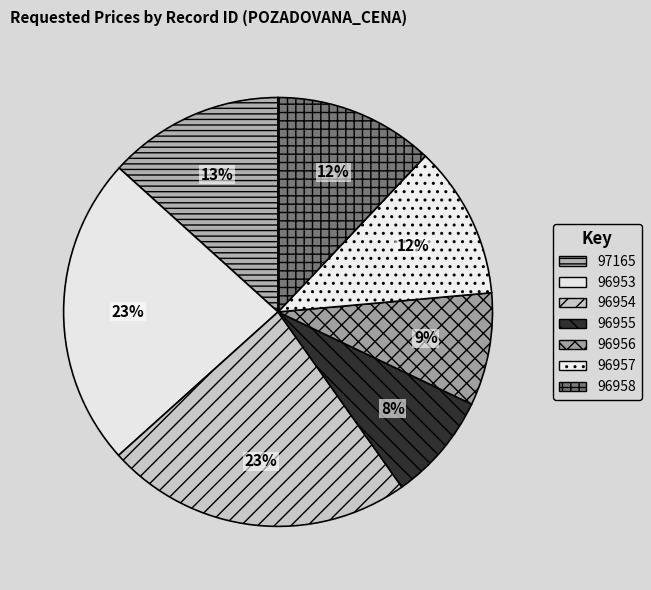

Between 96957 and 96956, which is larger?

96957